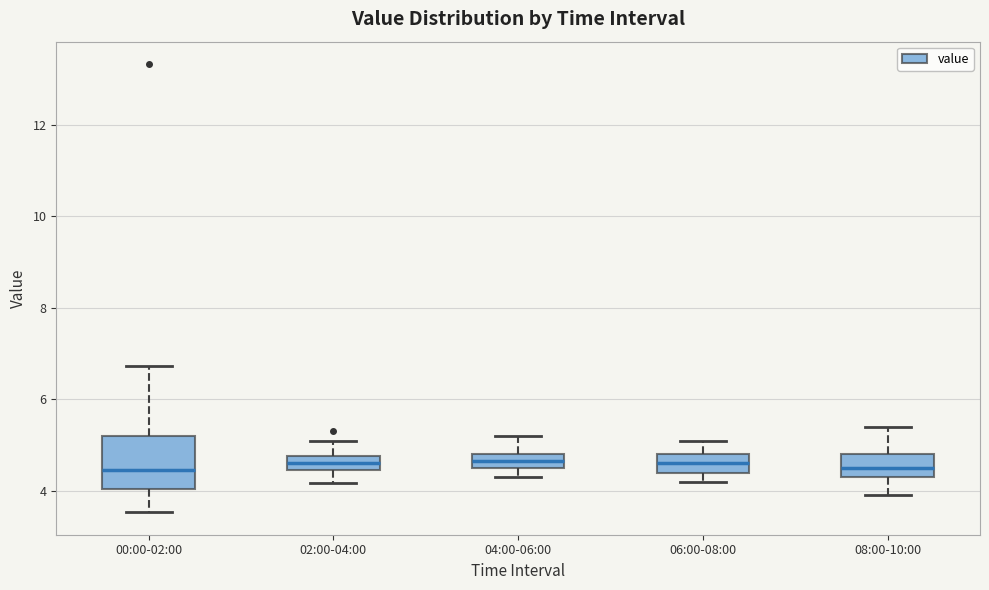

Which box is the tallest, from its lower edge to its upper edge?

00:00-02:00